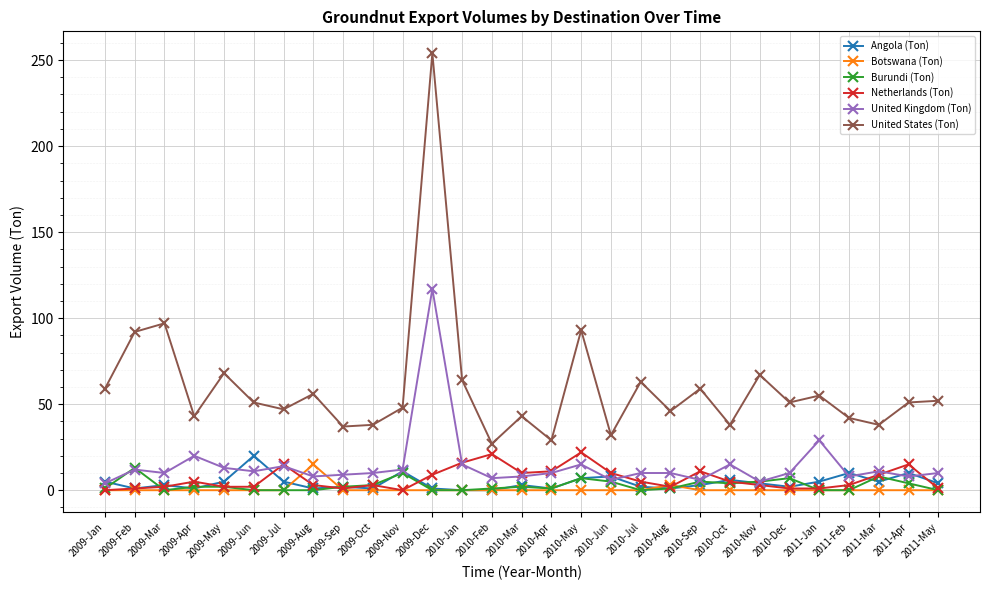

Where does the Angola (Ton) series first go above 3?

2009-Jan